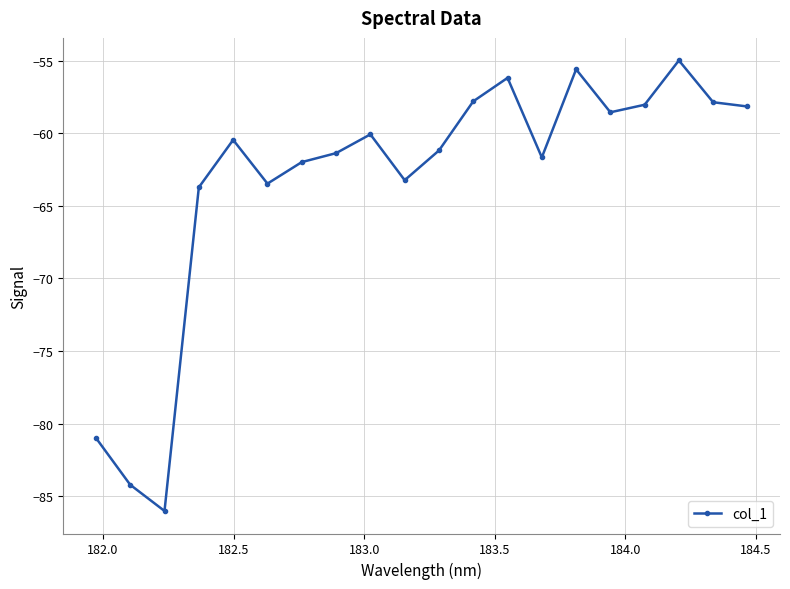

What is the maximum value shown in the chart?

-55.0